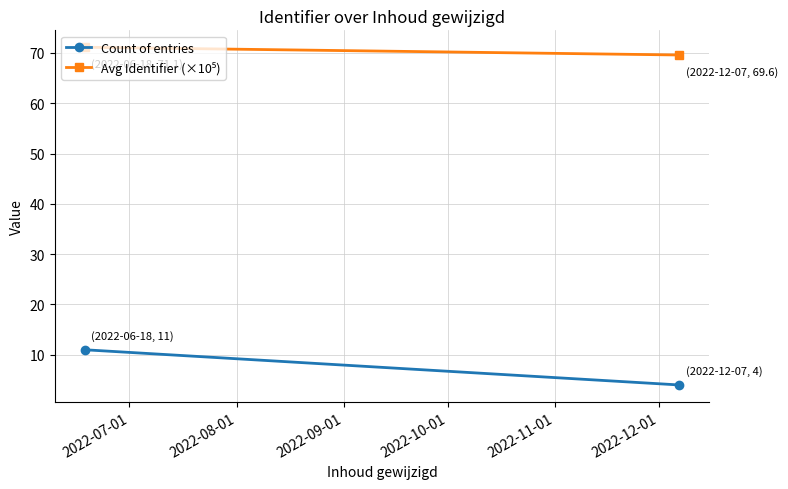

What is the difference between the Count of entries values at 2022-07-01 and 2022-08-01?

7.0